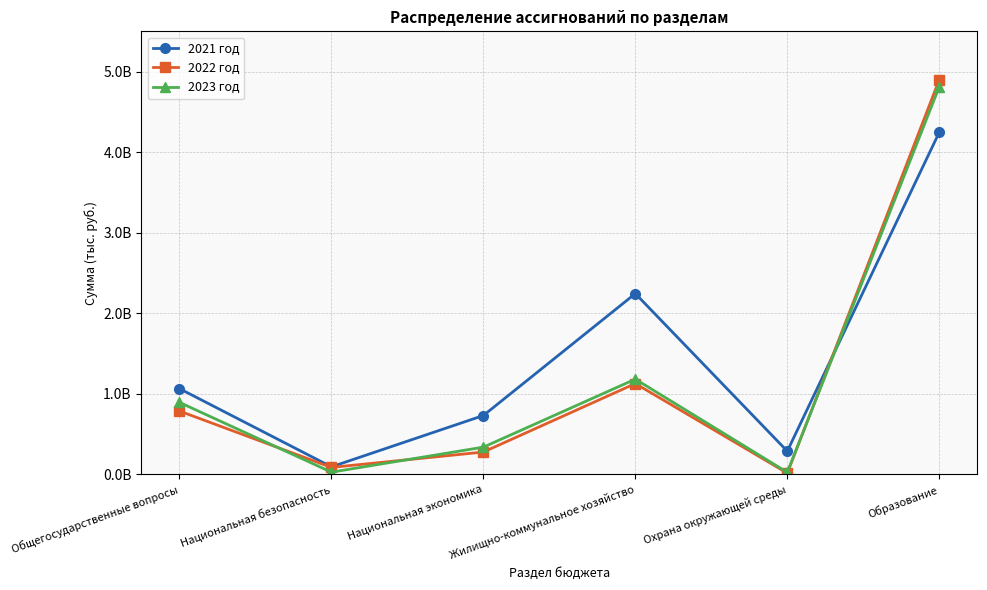

Where is the first local minimum for 2021 год?

Национальная безопасность